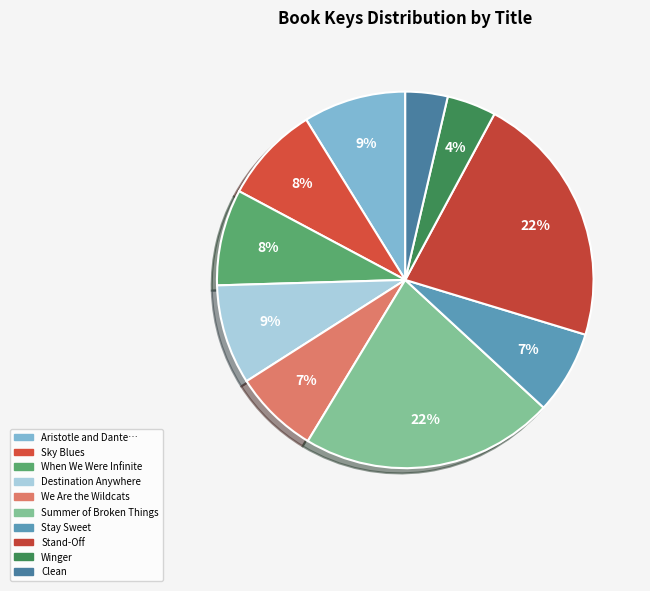

How many segments does this pie chart have?

10